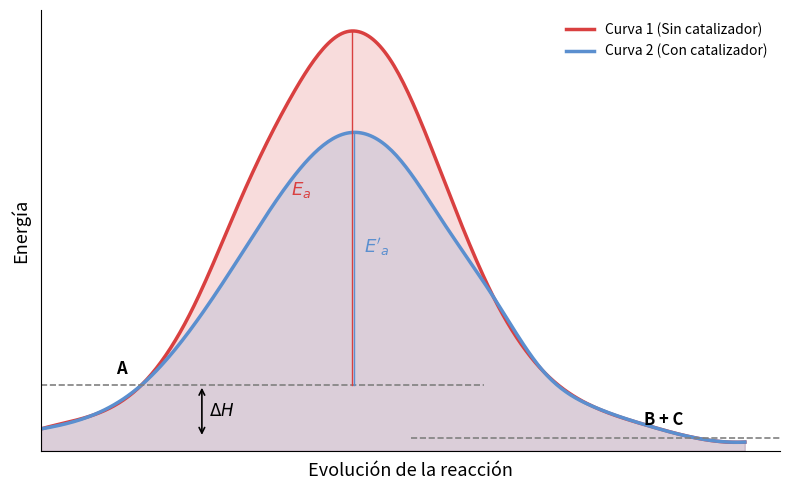

The value of Curva 1 (Sin catalizador) at 6 is 14.5. True or false?

False